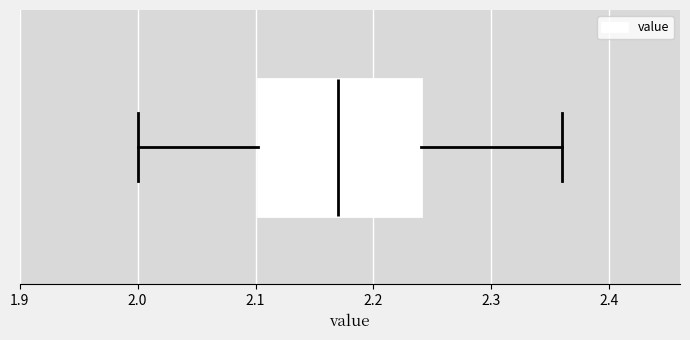

Transcribe this box plot: give where the median line is, the range the box spans, and where the two whiskers end, as read against the x-axis. The values are not printed on the chart, so give them approximately, as read against the axis.

median 2.17, box 2.10 to 2.24, whiskers 2.00 to 2.36